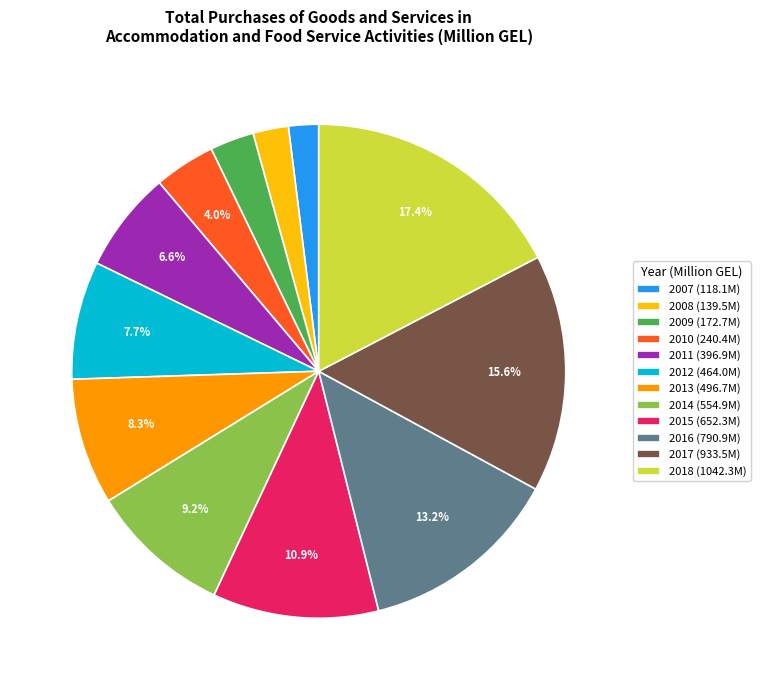

To the nearest percent, what is the difference between the 2015 and 2013 slice percentages?

3%